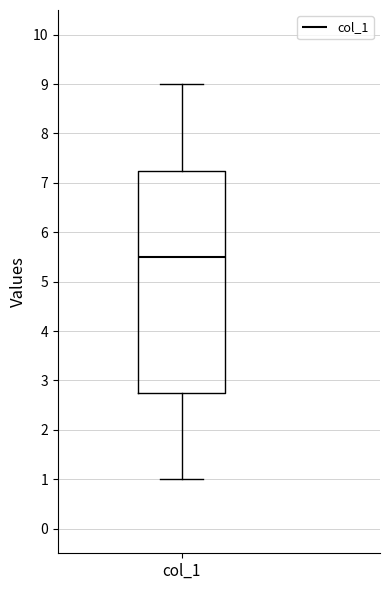

Read this box plot against the y-axis: the position of the median line, the range covered by the box, and the ends of both whiskers. The values are not printed on the chart, so give them approximately, as read against the axis.

median 5.5, box 2.8 to 7.3, whiskers 1.0 to 9.0